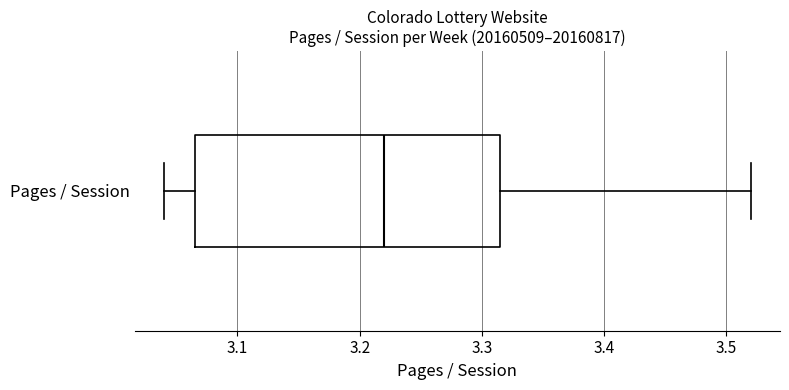

Where does the left whisker of the box for Pages / Session end on the x-axis? The values are not printed on the chart, so give them approximately, as read against the axis.

3.04